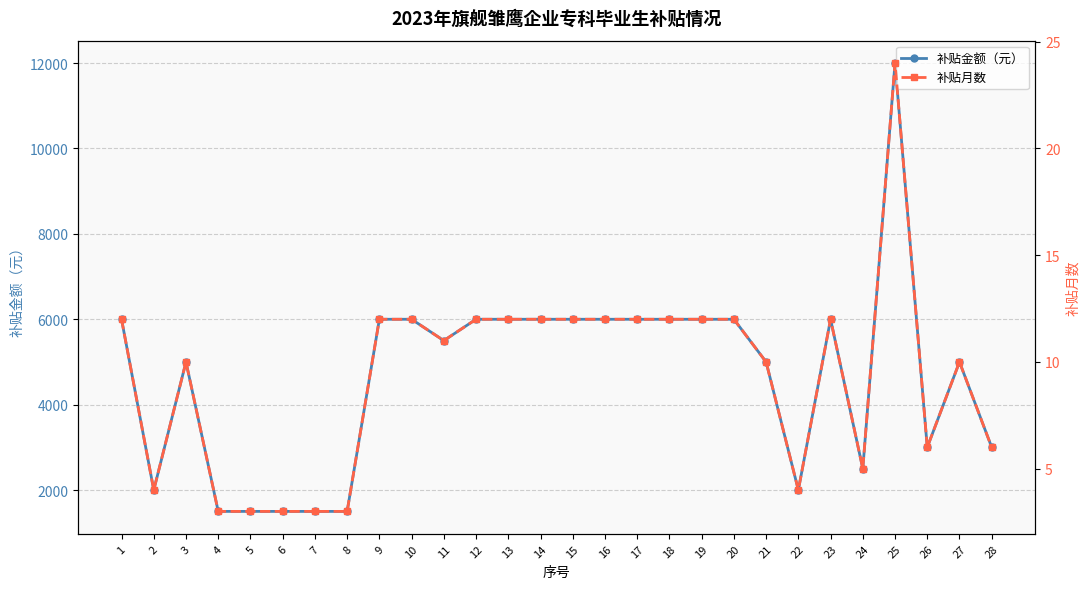

Rank the categories by 补贴月数 value from highest to lowest.

25, 1, 9, 10, 12, 13, 14, 15, 16, 17, 18, 19, 20, 23, 11, 3, 21, 27, 26, 28, 24, 2, 22, 4, 5, 6, 7, 8